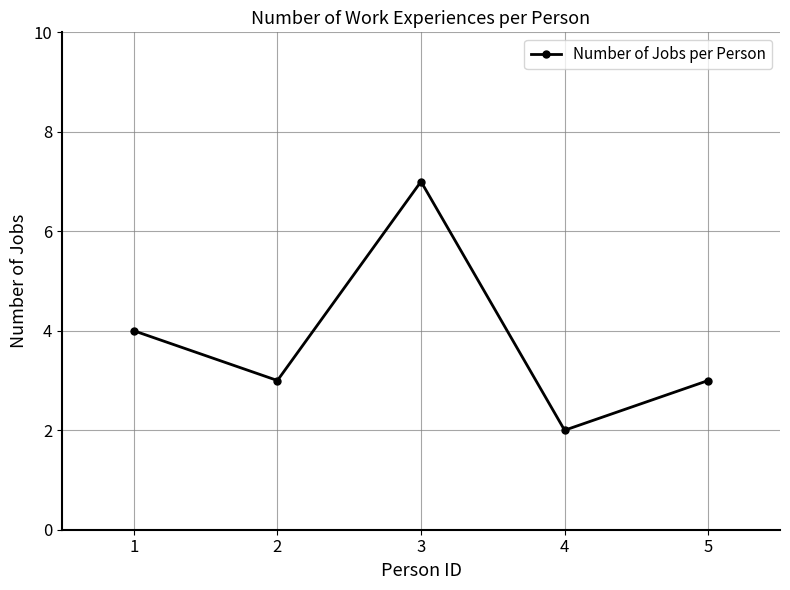

True or false: the data shows 3 at 5.

True